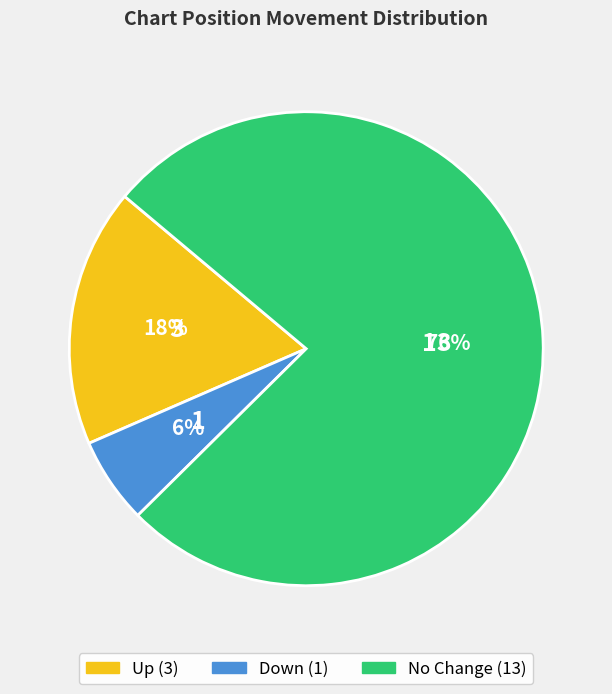

Does any single category account for the majority?

Yes